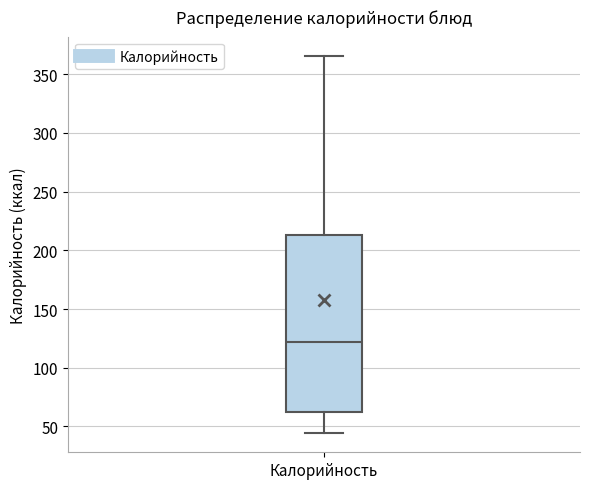

Where does the upper whisker of the box for Калорийность end on the y-axis? The values are not printed on the chart, so give them approximately, as read against the axis.

365